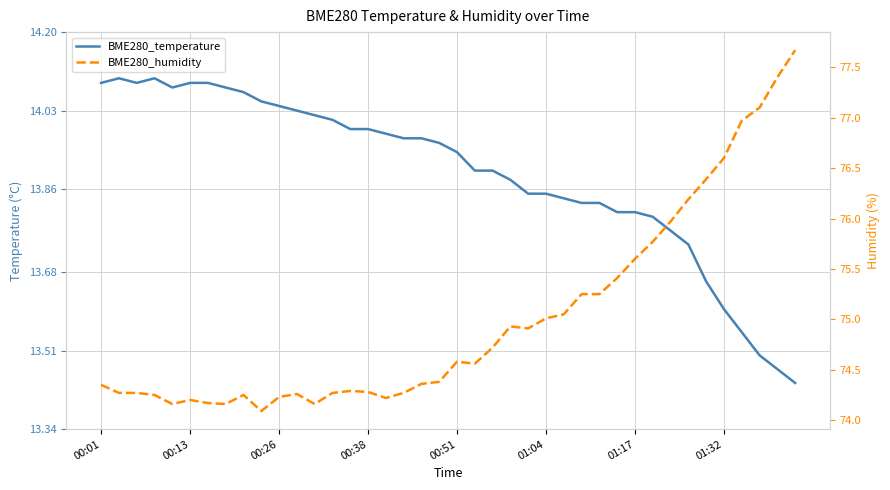

Which series has the widest spread of values?

BME280_humidity